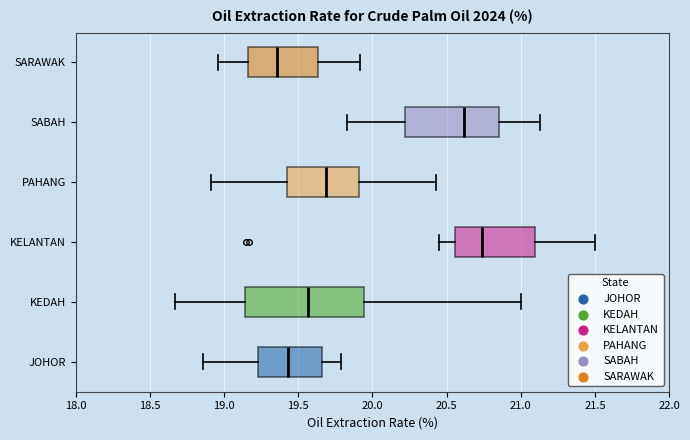

Which box has the furthest to the left median line?

SARAWAK